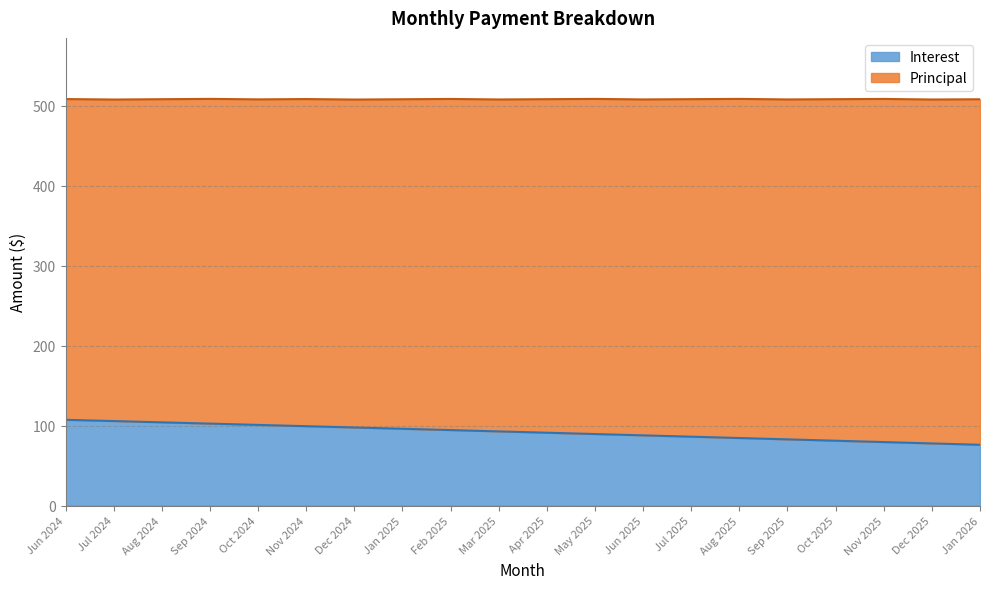

Reading left to right, extract all data points from this chart.

107.2	105.6	104.0	102.4	100.8	99.2	97.6	96.0	94.3	92.7	91.0	89.4	87.7	86.1	84.4	82.7	81.0	79.4	77.7	76.0